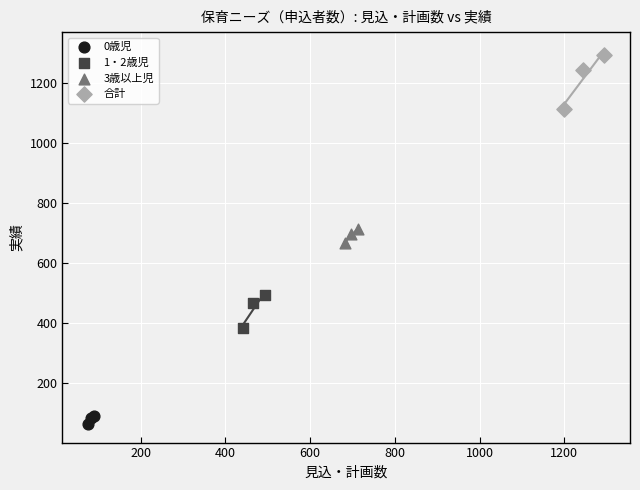

Which series reaches the maximum Y coordinate?

合計